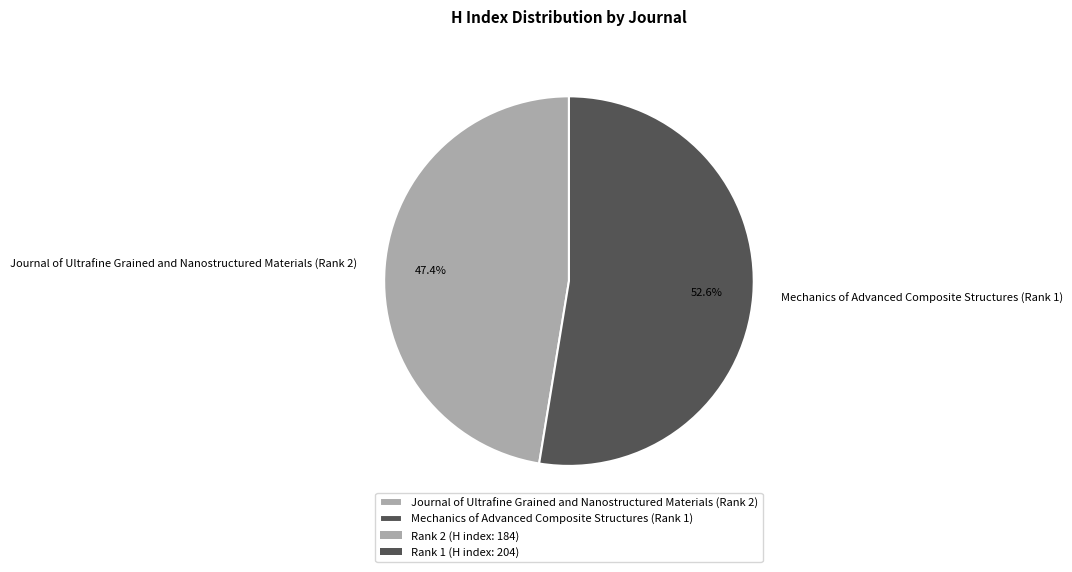

What is the total percentage of Mechanics of Advanced Composite Structures (Rank 1) and Journal of Ultrafine Grained and Nanostructured Materials (Rank 2)?

100.0%